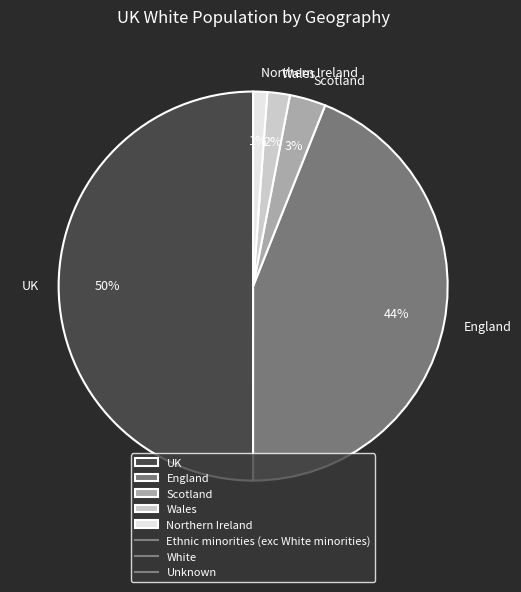

Between England and Wales, which is larger?

England